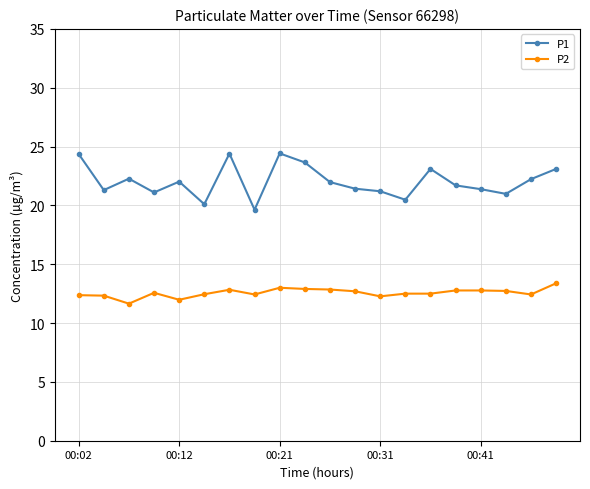

How many categories are shown in the chart?

20